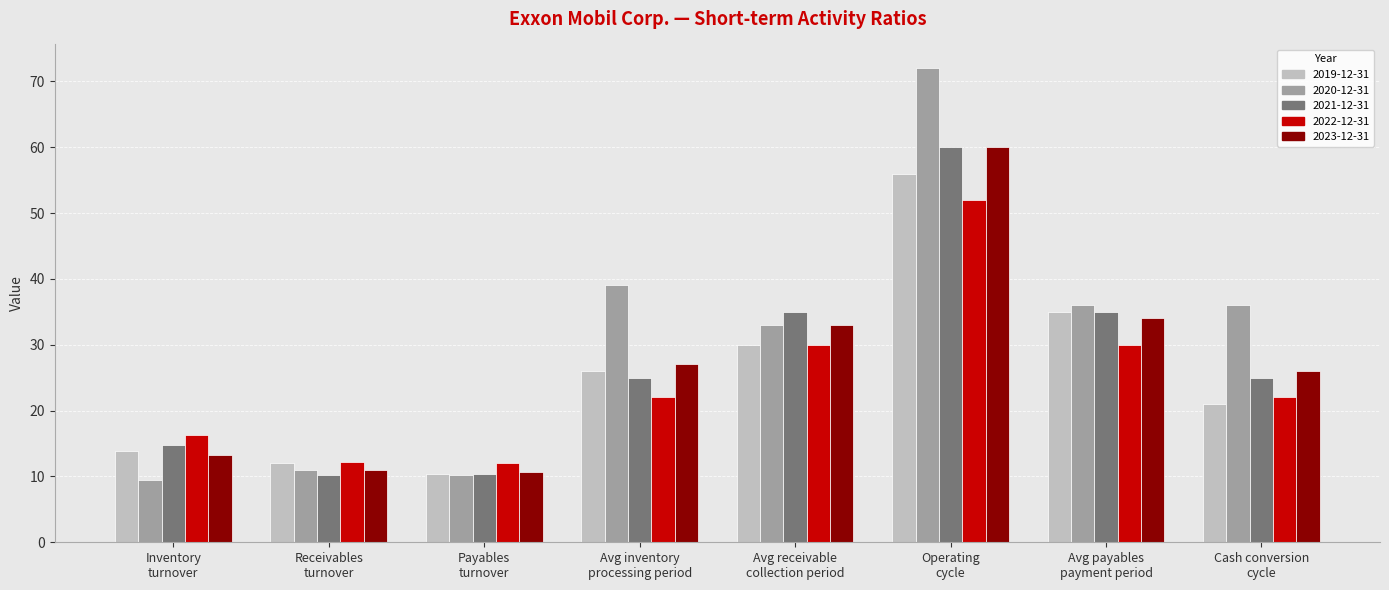

How many series are shown in this chart?

5